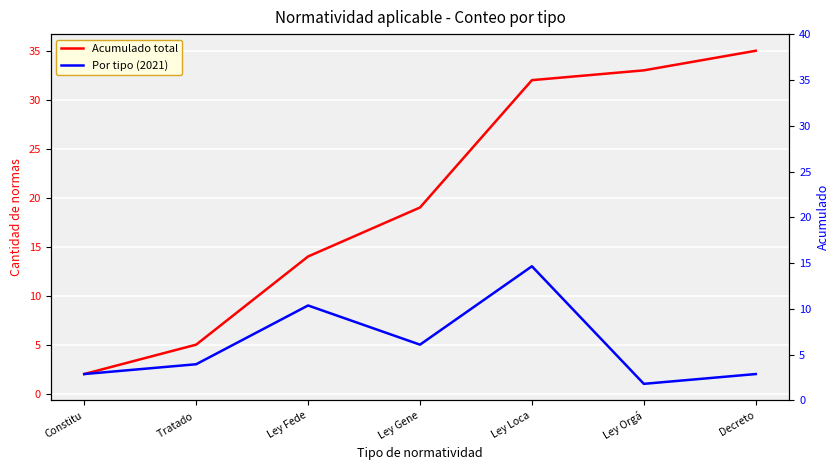

What position from the right is Ley Orgá?

2